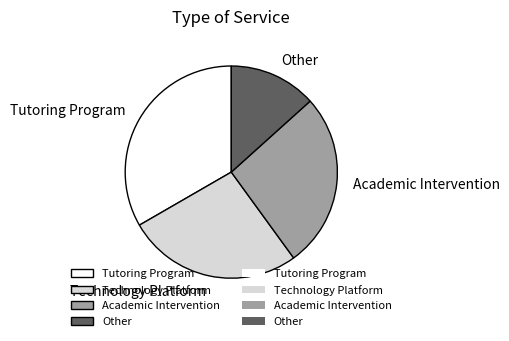

How many segments does this pie chart have?

4